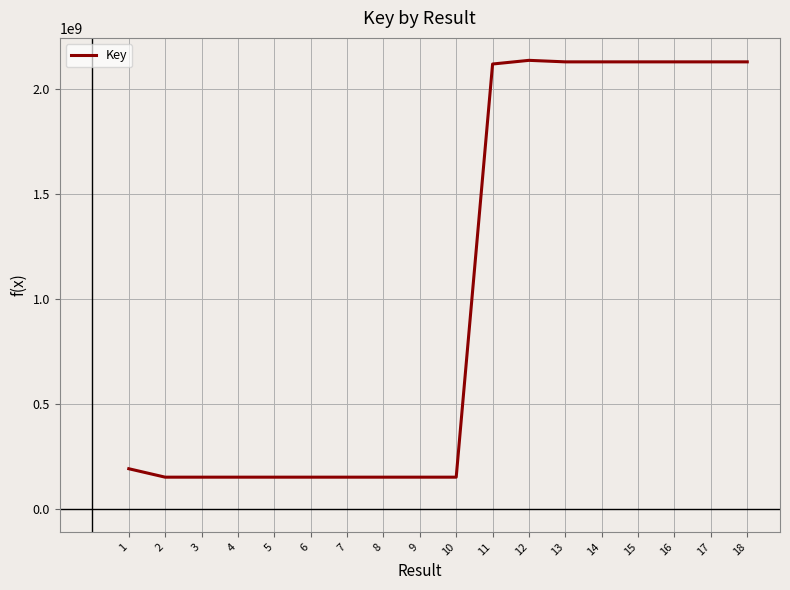

At which label is the value closest to 1145635628?

1